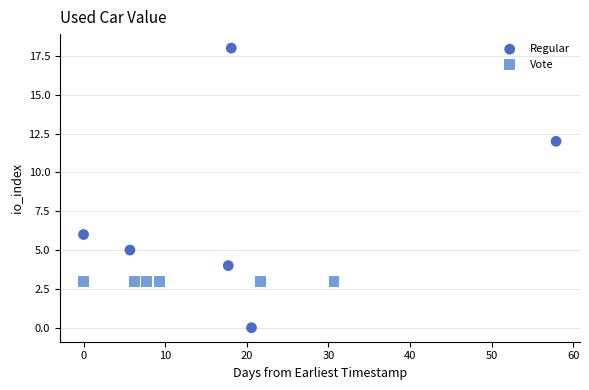

What are all the series names shown in the legend?

Regular, Vote